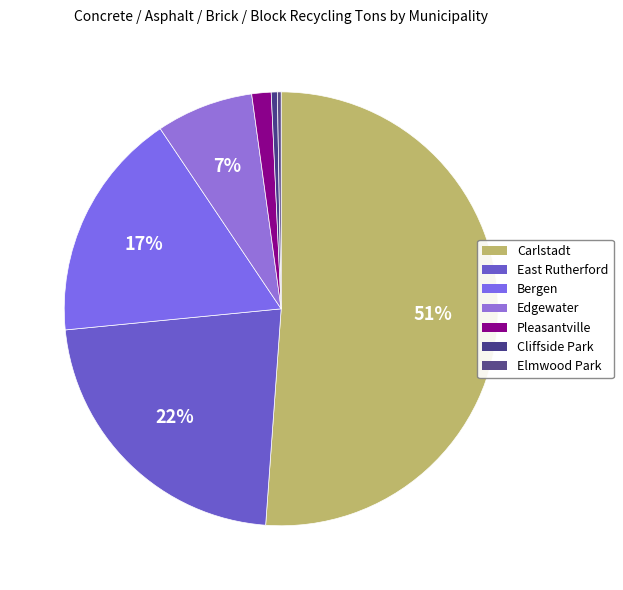

Between Elmwood Park and Cliffside Park, which is larger?

Cliffside Park